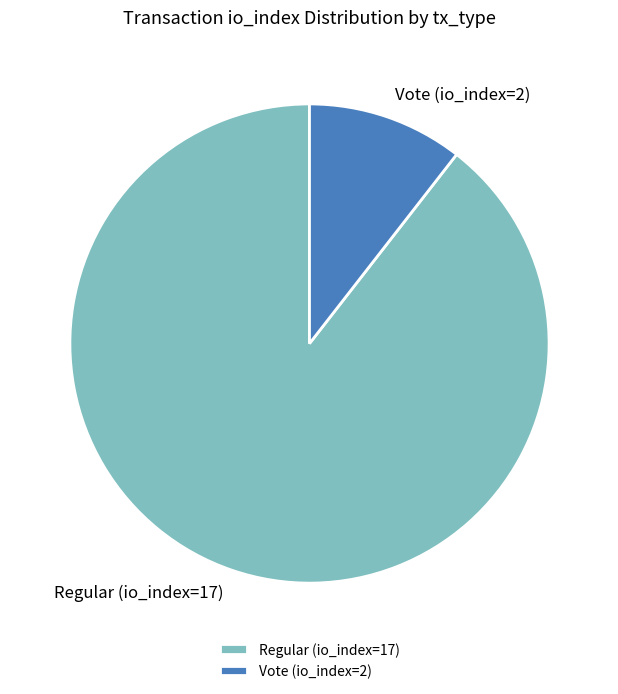

Rank the categories by value from highest to lowest.

Regular (io_index=17), Vote (io_index=2)